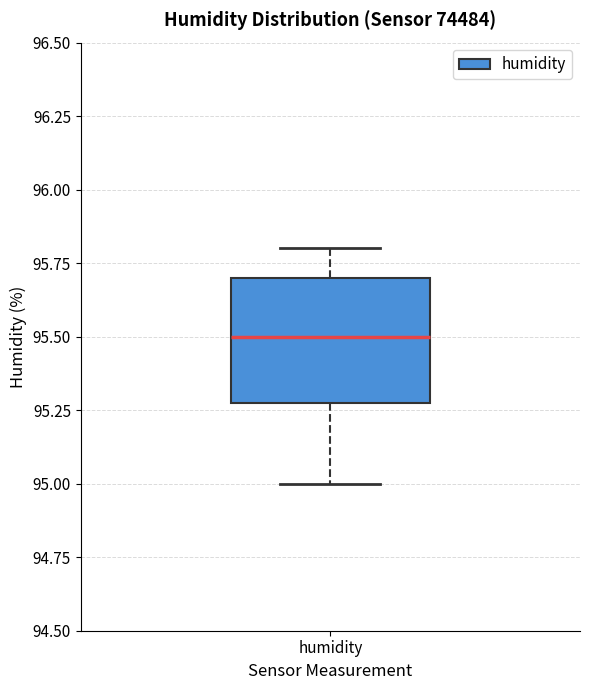

Read this box plot against the y-axis: the position of the median line, the range covered by the box, and the ends of both whiskers. The values are not printed on the chart, so give them approximately, as read against the axis.

median 95.5, box 95.3 to 95.7, whiskers 95.0 to 95.8